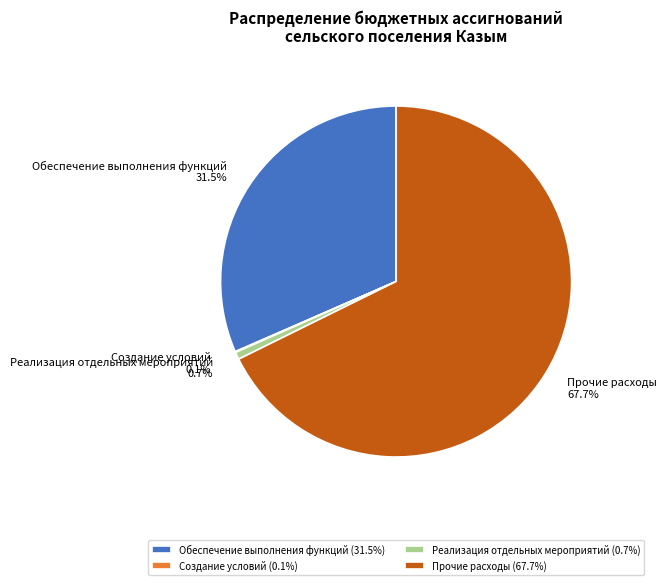

Does Прочие расходы represent more than half of the total?

Yes